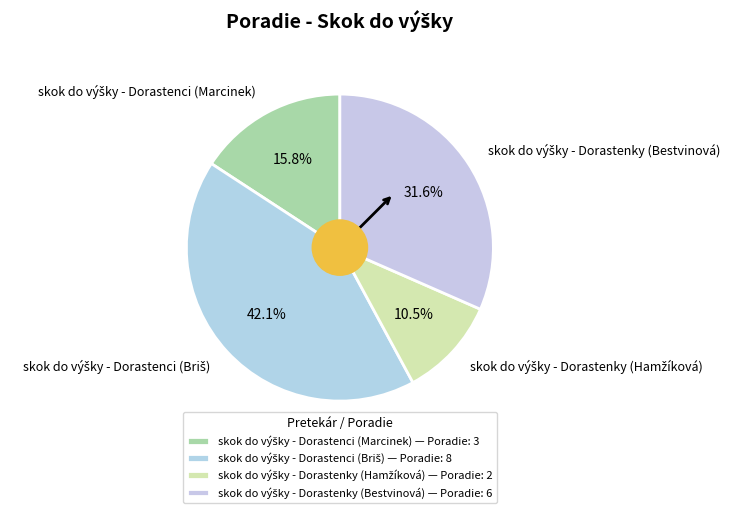

Is there any slice that represents more than half of the pie?

No